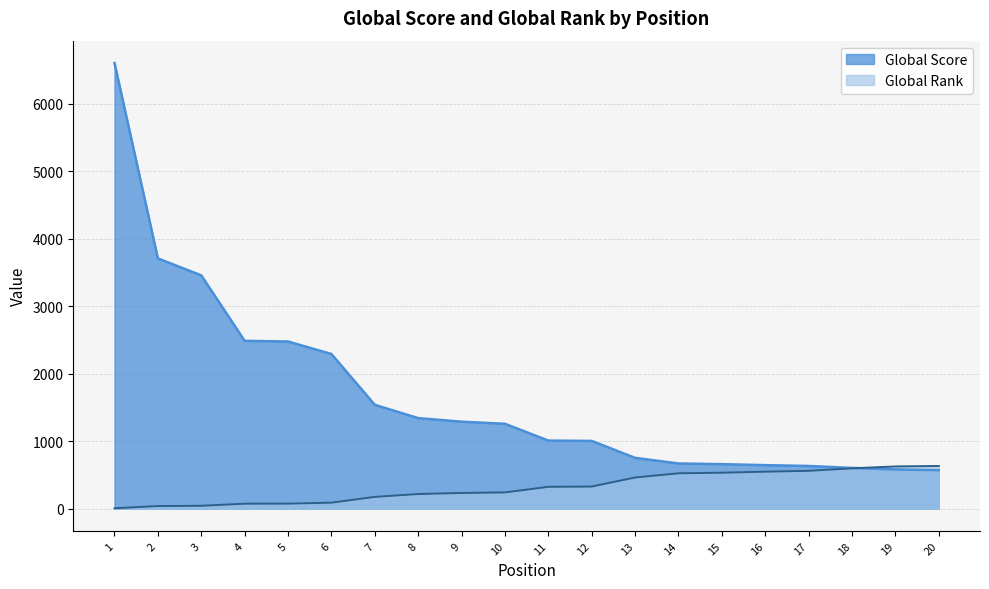

Is it true that Global Rank equals 478 at 11?

False